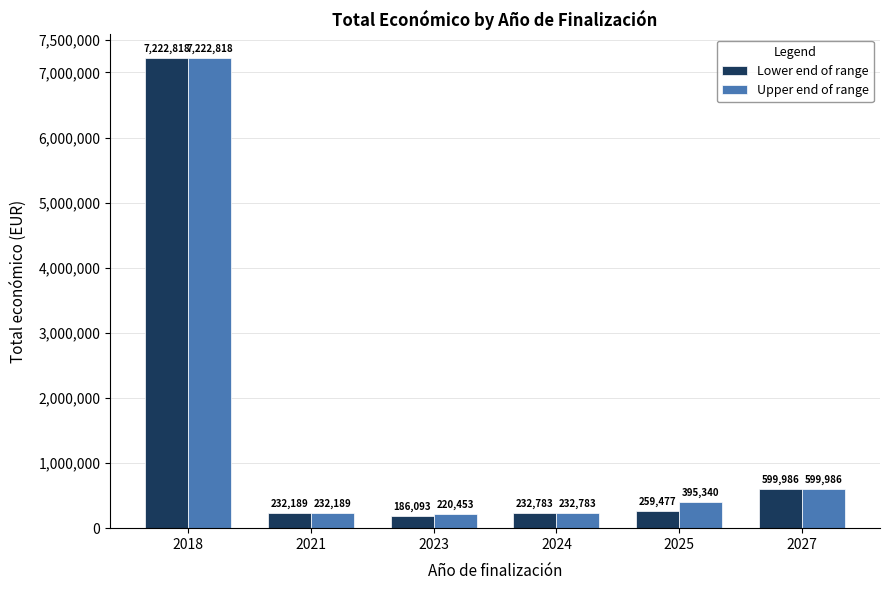

Which series has the widest spread of values?

Lower end of range